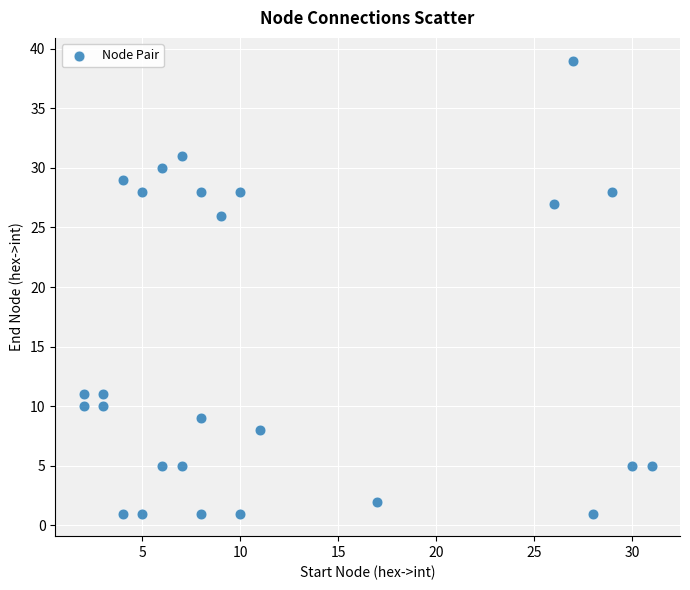

What Y value in the scatter plot is closest to 20?

26